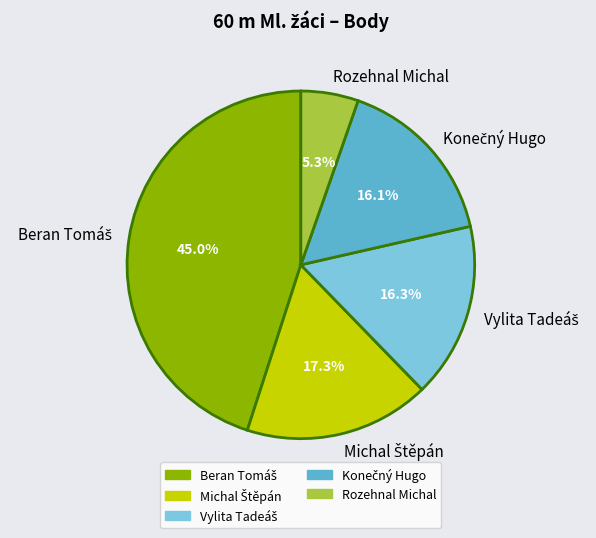

Does any single category account for the majority?

No